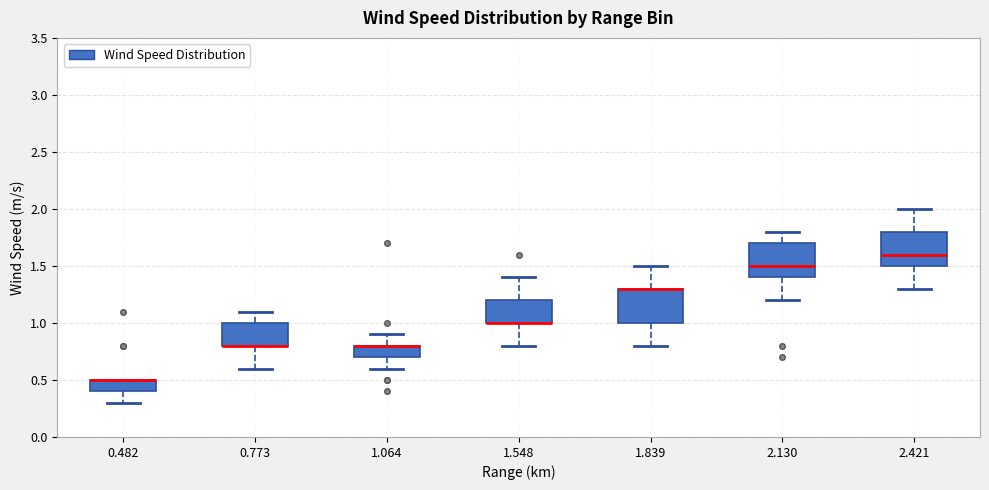

Where is the upper edge of the box at x = 1.548 on the y-axis? The values are not printed on the chart, so give them approximately, as read against the axis.

1.2